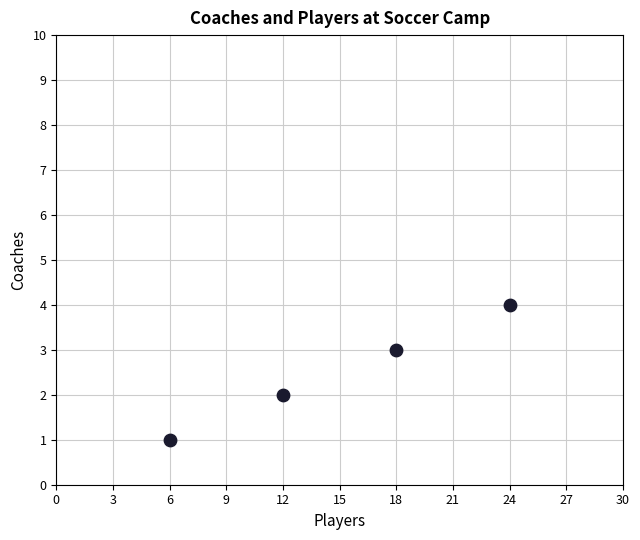

What is the average X value?

15